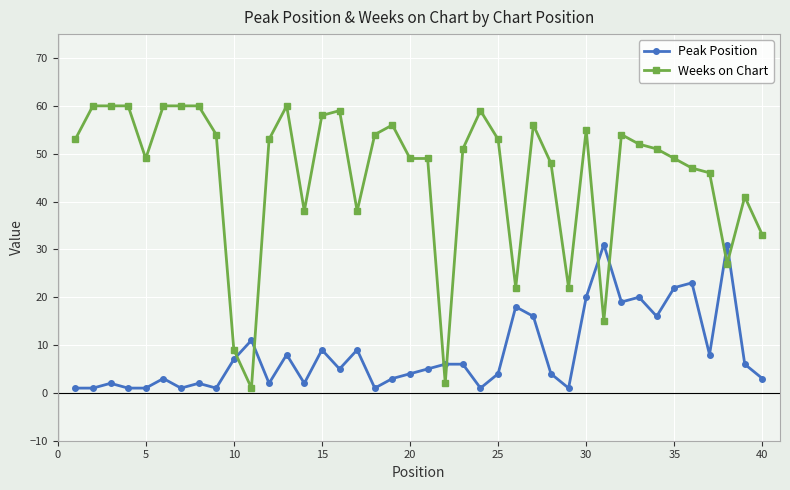

True or false: Peak Position and Weeks on Chart intersect in this chart.

True